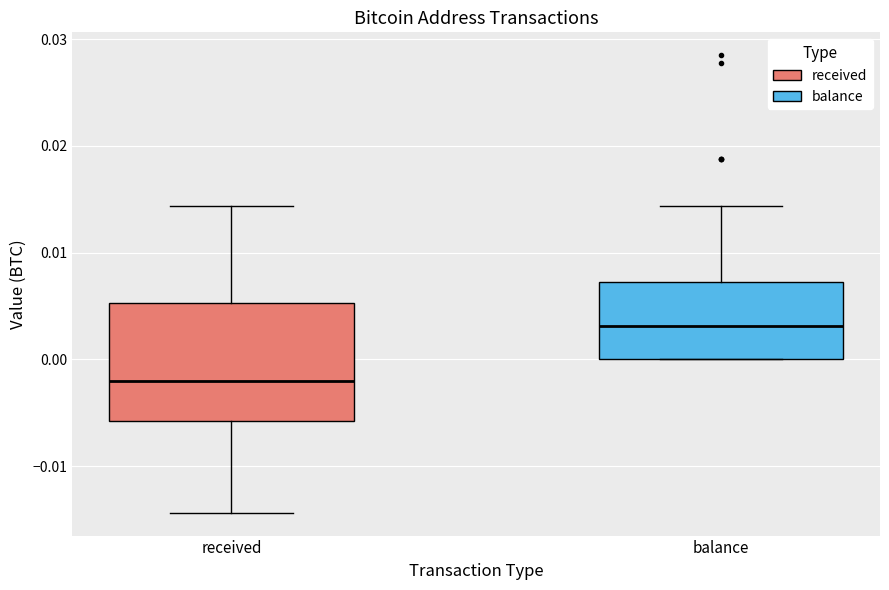

Which box is the tallest, from its lower edge to its upper edge?

received